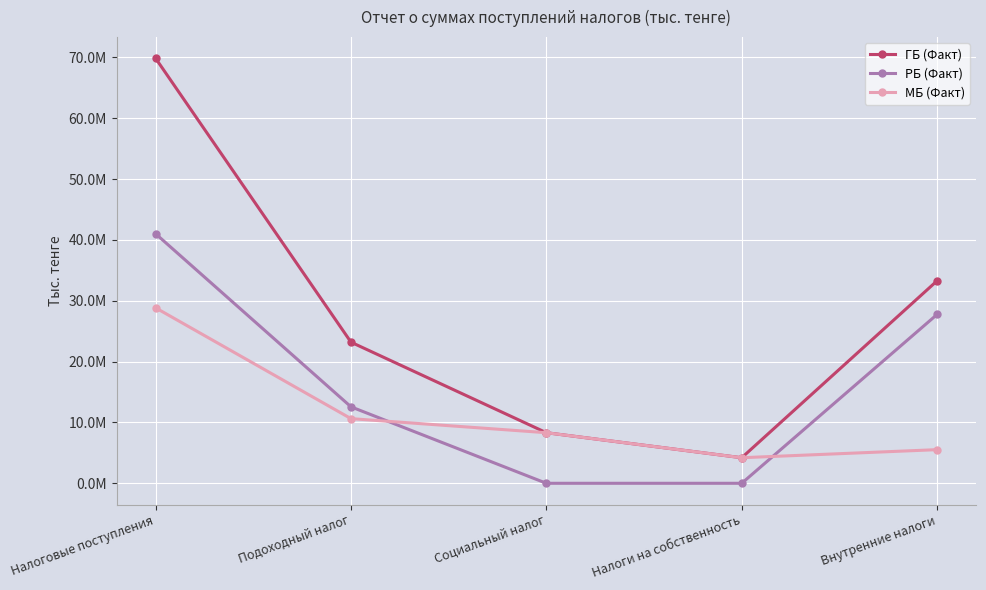

Does the chart have visible grid lines?

Yes